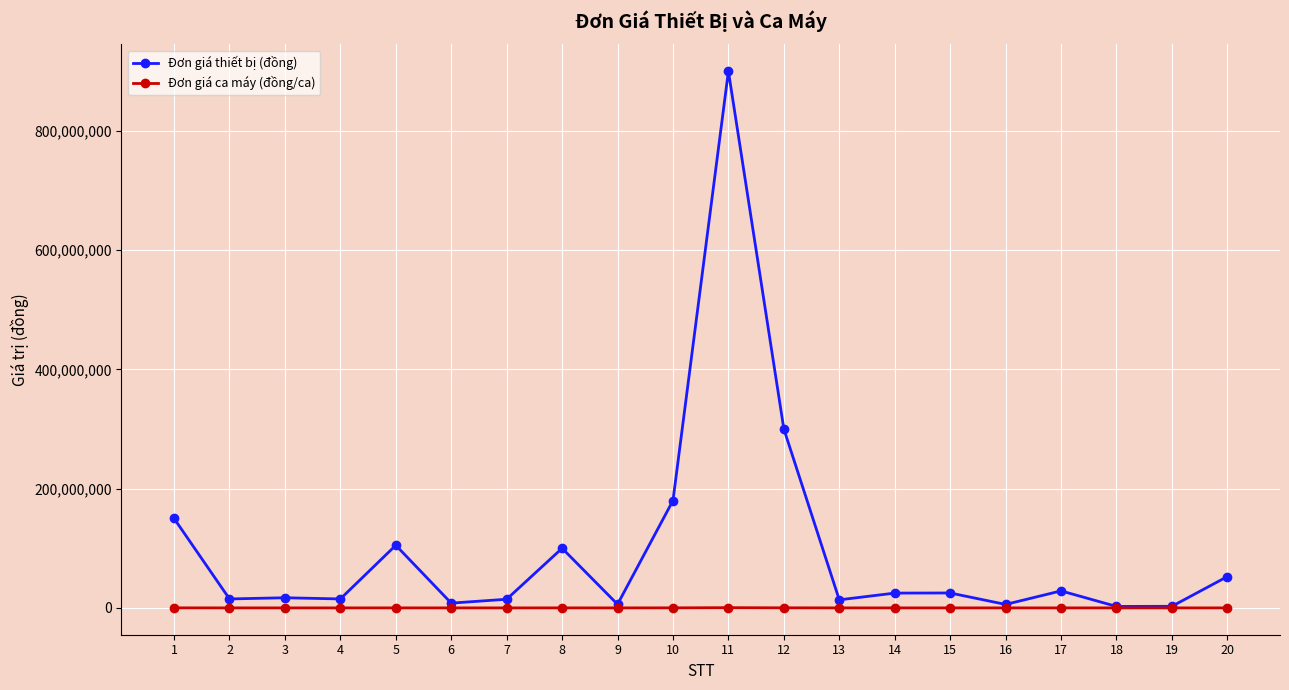

Which series has the widest spread of values?

Đơn giá thiết bị (đồng)